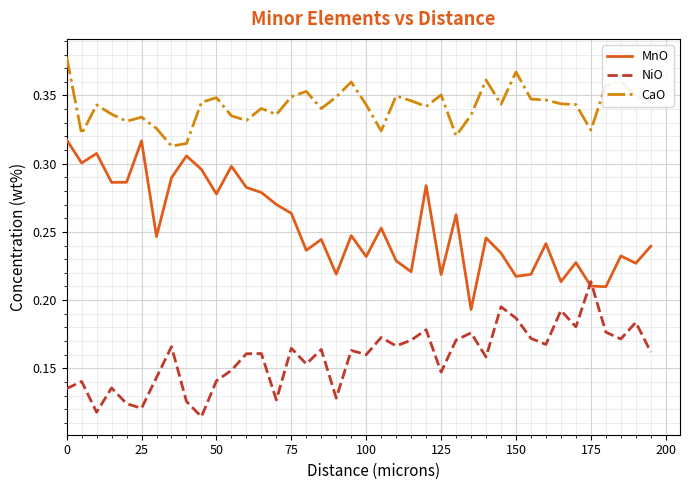

In CaO, how many points are higher than both neighbors (excluding endpoints)?

11